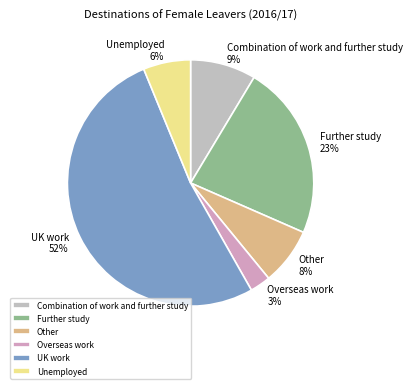

What percentage is the Combination of work and further study slice, to the nearest percent?

9%